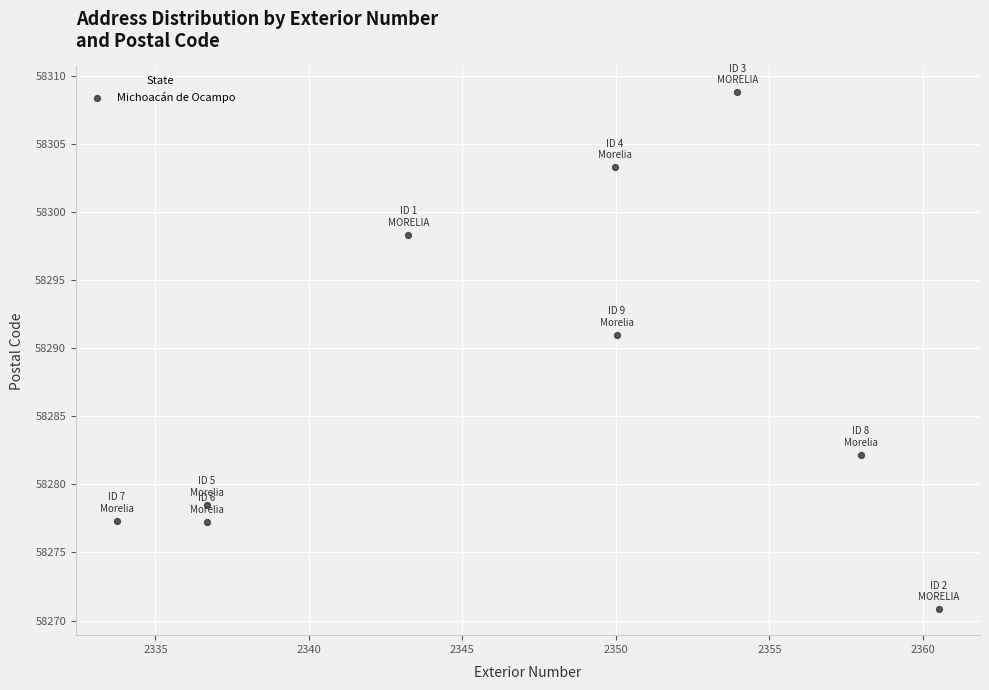

What is the average Y value?

58287.5